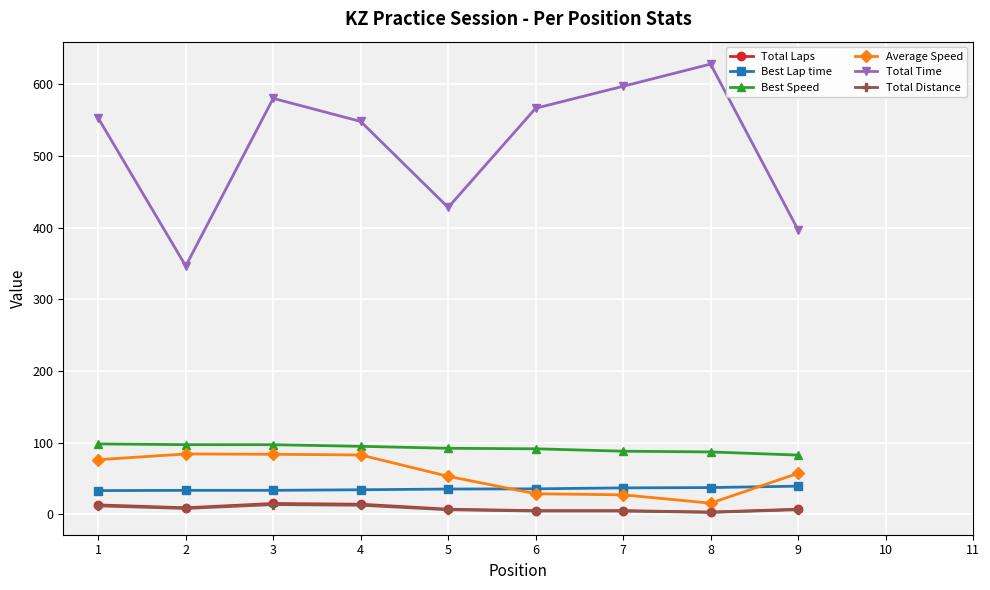

Where is the first local minimum for Average Speed?

8